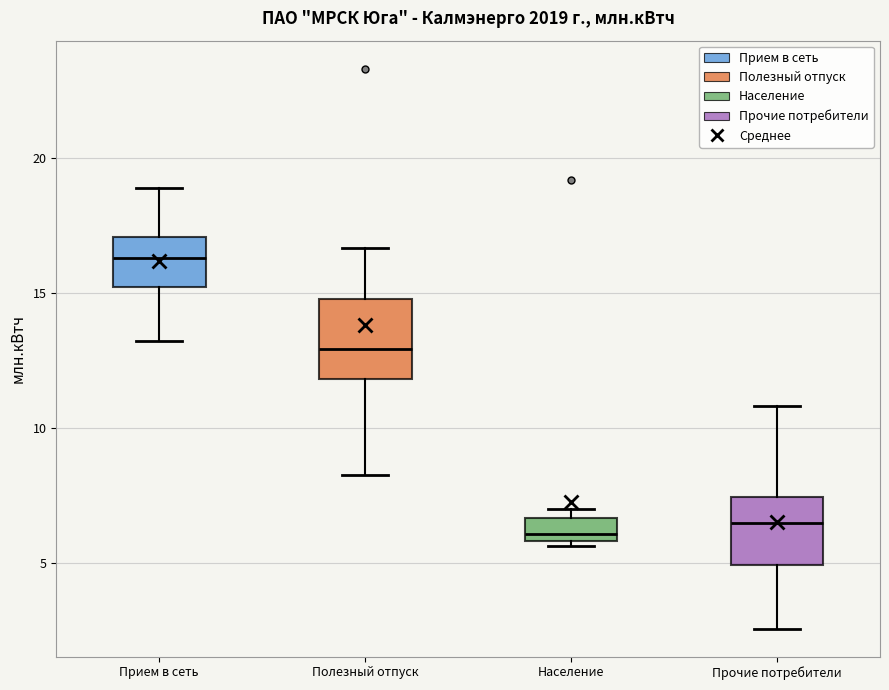

Reading left to right, transcribe this box plot: for each box, give where its median line is, the range the box spans, and where its two whiskers end, as read against the y-axis. The values are not printed on the chart, so give them approximately, as read against the axis.

Прием в сеть: median 16.5, box 15.0 to 17.0, whiskers 13.0 to 19.0
Полезный отпуск: median 13.0, box 12.0 to 15.0, whiskers 8.0 to 16.5
Население: median 6.0 (just above the box's lower edge), box 6.0 to 6.5, whiskers 5.5 to 7.0
Прочие потребители: median 6.5, box 5.0 to 7.5, whiskers 2.5 to 11.0